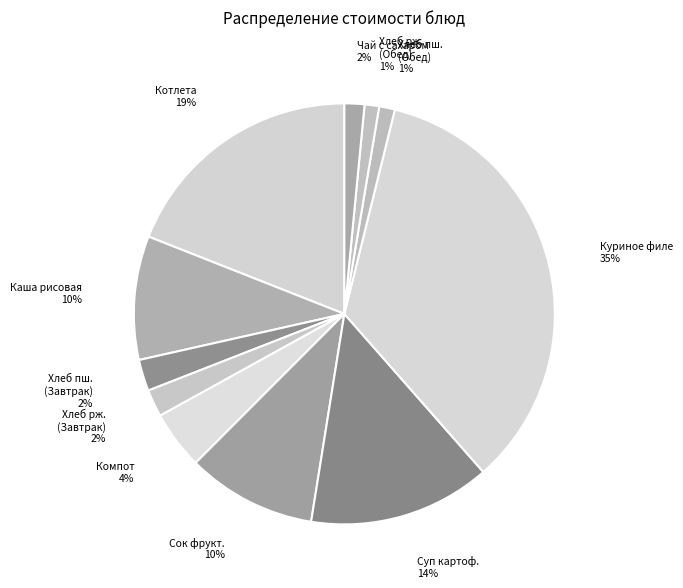

Which slice is the smallest?

ХЛЕБ РЖ.-ПШЕНИЧНЫЙ (Обед)